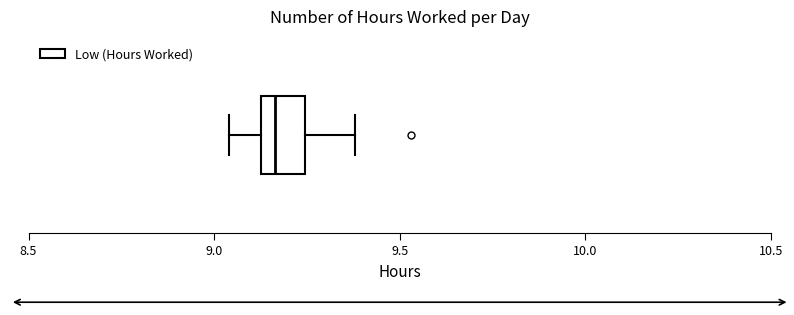

Read this box plot against the x-axis: the position of the median line, the range covered by the box, and the ends of both whiskers. The values are not printed on the chart, so give them approximately, as read against the axis.

median 9.15 (just right of the box's left edge), box 9.15 to 9.25, whiskers 9.05 to 9.40